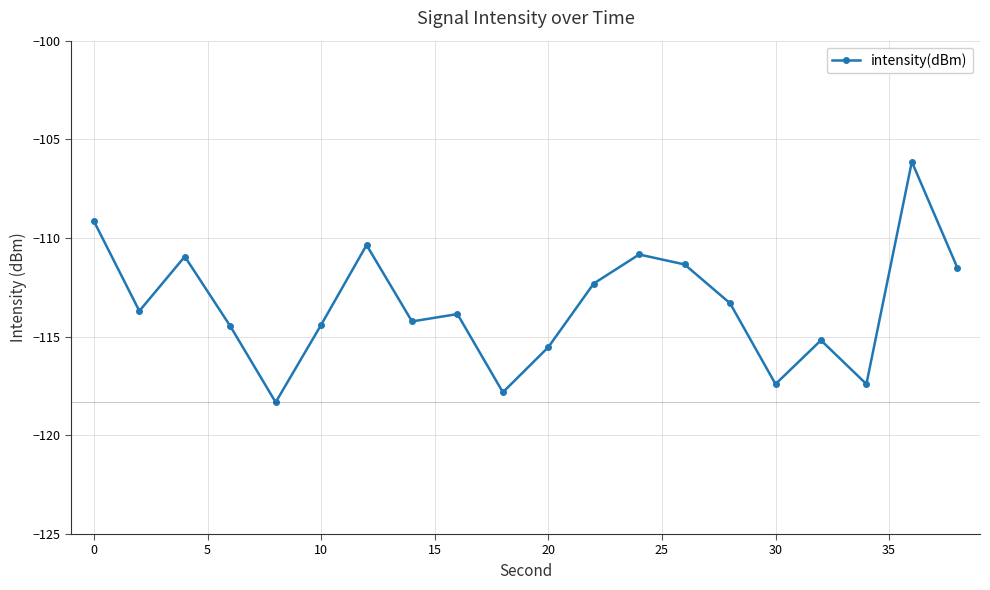

What is the value of the 13th point from the left?

-110.8